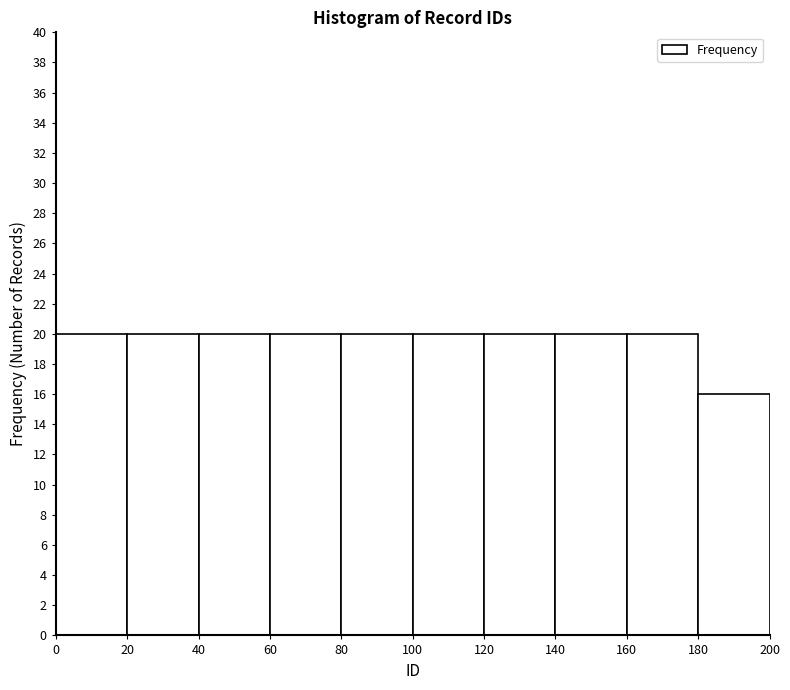

How tall is the bar that spans 80 to 100 on the x-axis? The values are not printed on the chart, so give them approximately, as read against the axis.

20